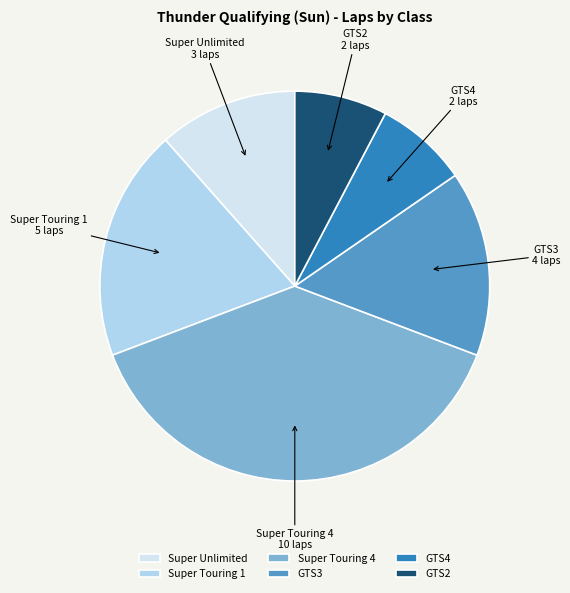

Is the sum of GTS3 and Super Touring 1 greater than half?

No